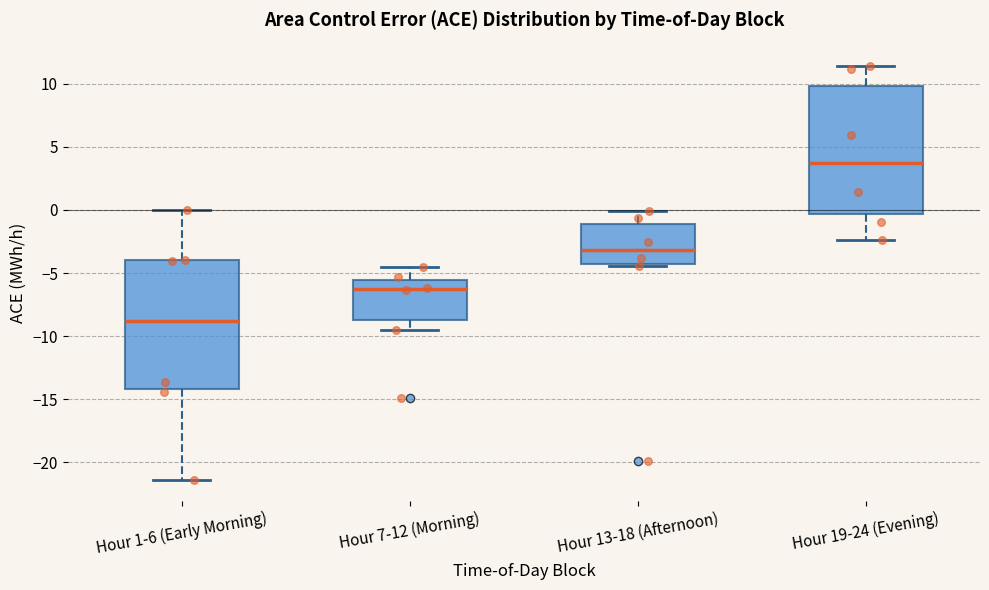

Reading left to right, read every box against the y-axis: the position of its median line, the range the box covers, and the ends of its whiskers. The values are not printed on the chart, so give them approximately, as read against the axis.

Hour 1-6 (Early Morning): median -9.0, box -14.0 to -4.0, whiskers -21.5 to 0.0
Hour 7-12 (Morning): median -6.0, box -8.5 to -5.5, whiskers -9.5 to -4.5
Hour 13-18 (Afternoon): median -3.0, box -4.5 to -1.0, whiskers -4.5 (just below the box's lower edge) to 0.0
Hour 19-24 (Evening): median 3.5, box -0.5 to 10.0, whiskers -2.5 to 11.5